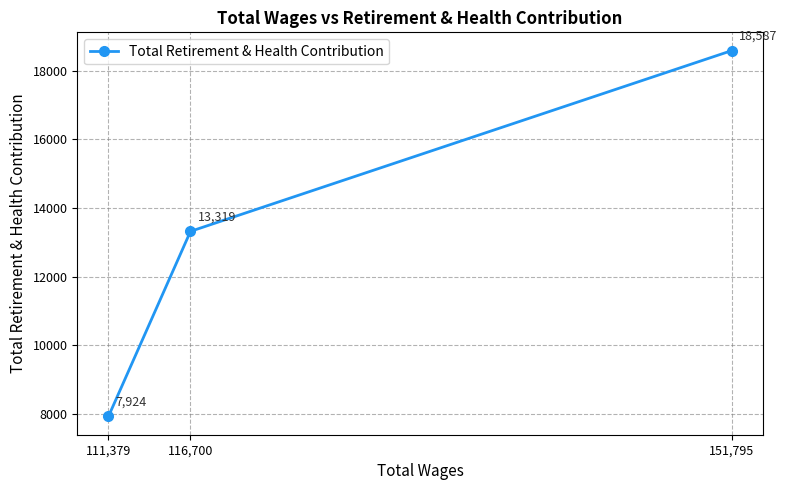

Which category has the lowest value across all series?

111,379